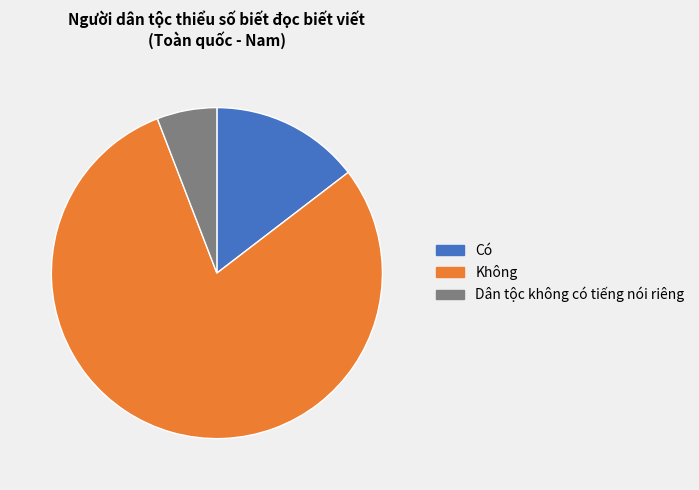

Rank the categories by value from highest to lowest.

Không, Có, Dân tộc không có tiếng nói riêng